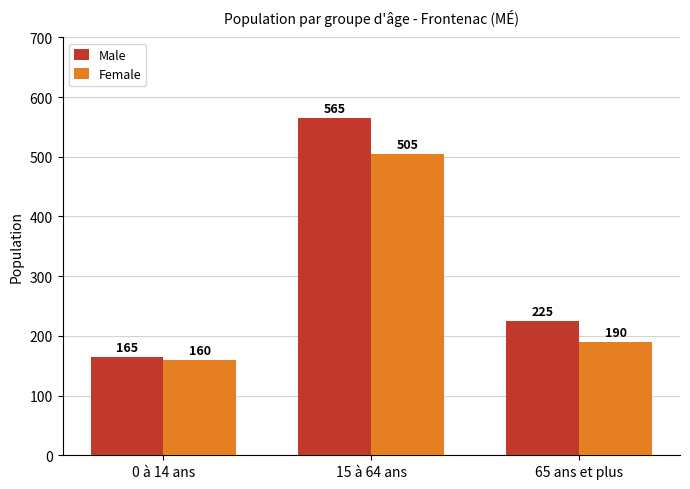

Which series has the largest total across all categories?

Male